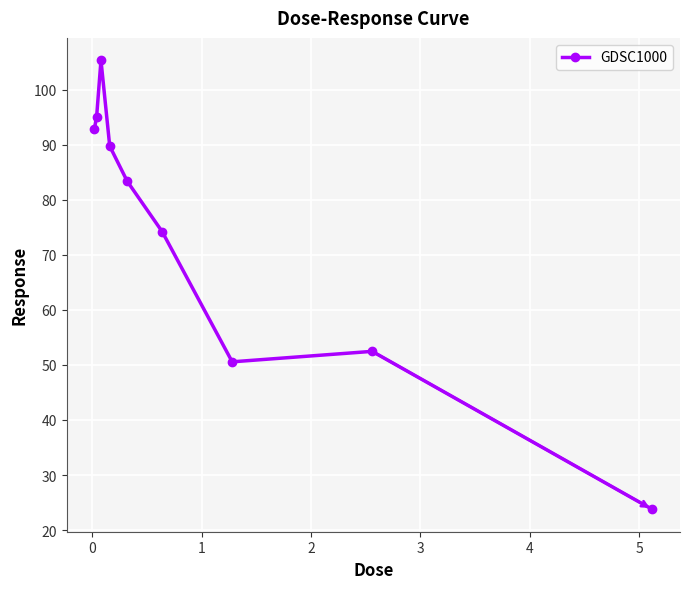

What is the maximum value shown in the chart?

105.3